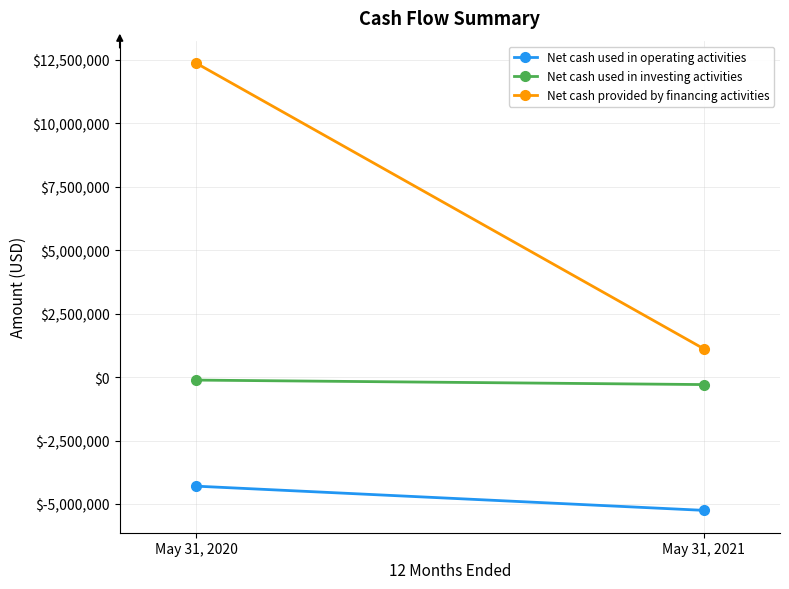

The Net cash used in operating activities series shows -1093767 at May 31, 2020. True or false?

False